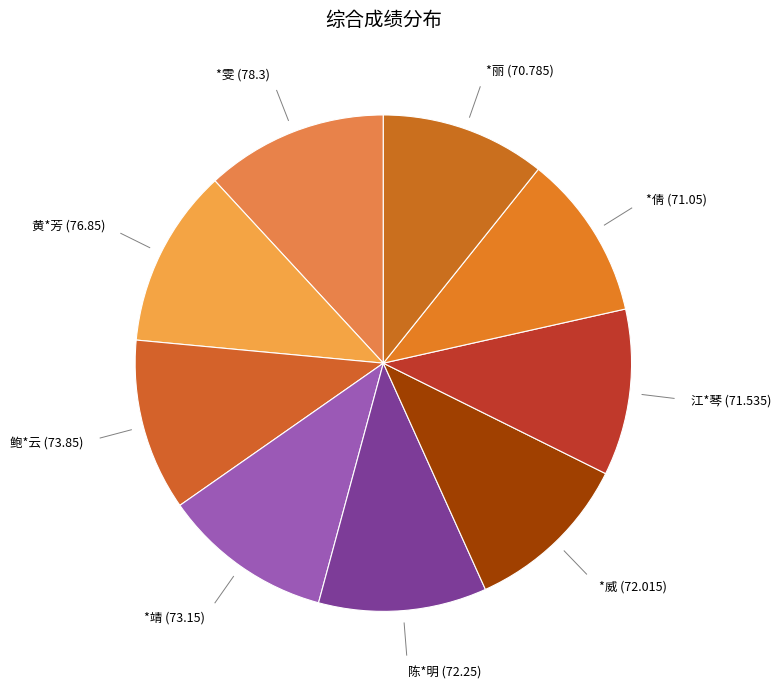

Do *靖 (73.15) and *威 (72.015) together represent more than half of the pie?

No